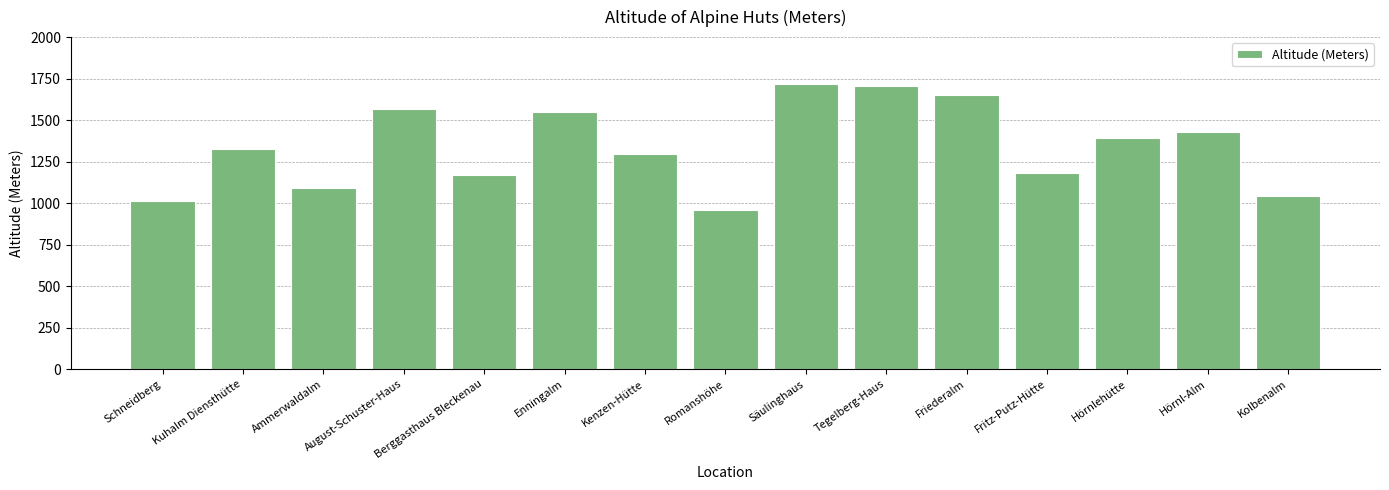

True or false: the data shows 1564 at August-Schuster-Haus.

True